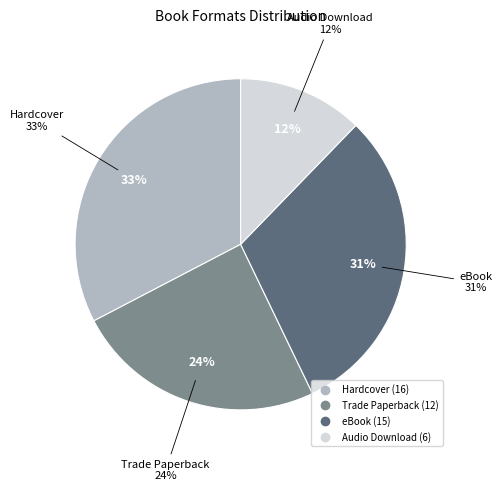

Is there any slice that represents more than half of the pie?

No